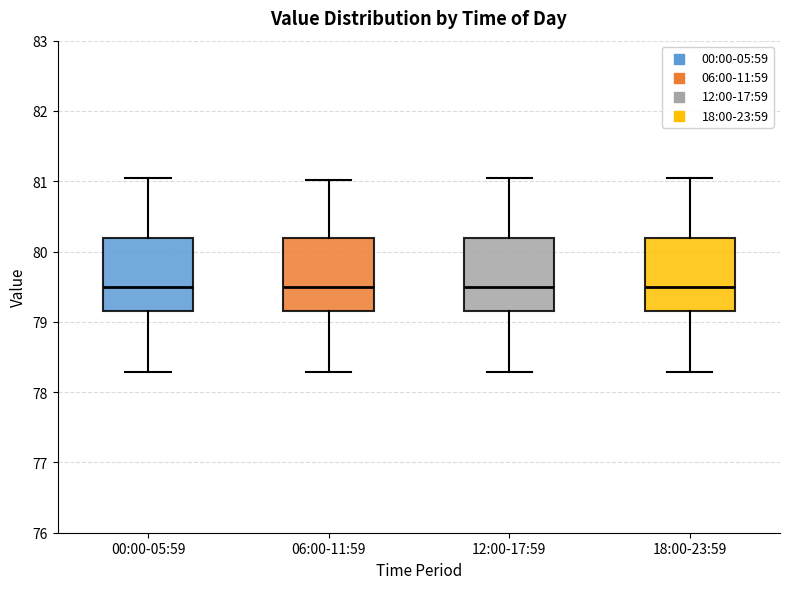

Reading left to right, read every box against the y-axis: the position of its median line, the range the box covers, and the ends of its whiskers. The values are not printed on the chart, so give them approximately, as read against the axis.

00:00-05:59: median 79.5, box 79.2 to 80.2, whiskers 78.3 to 81.1
06:00-11:59: median 79.5, box 79.2 to 80.2, whiskers 78.3 to 81.0
12:00-17:59: median 79.5, box 79.2 to 80.2, whiskers 78.3 to 81.1
18:00-23:59: median 79.5, box 79.2 to 80.2, whiskers 78.3 to 81.1